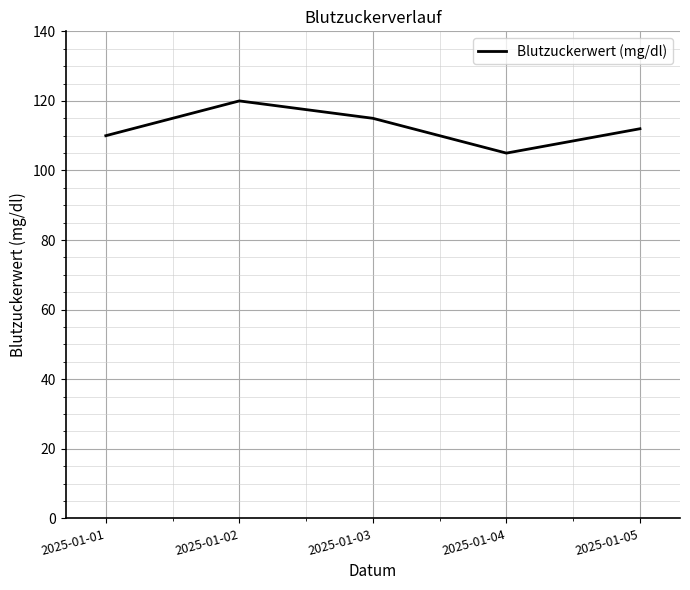

What value does the data have at 2025-01-03?

115